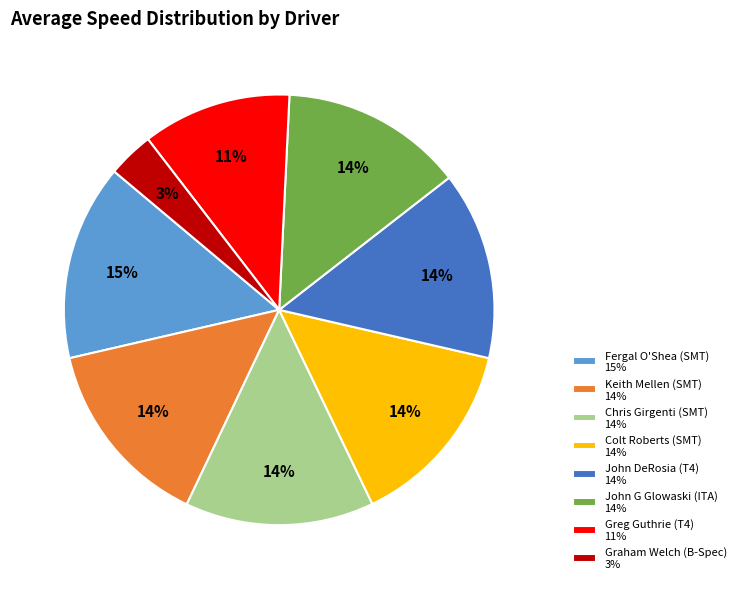

Does Colt Roberts (SMT) 14% account for over 50% of the chart?

No